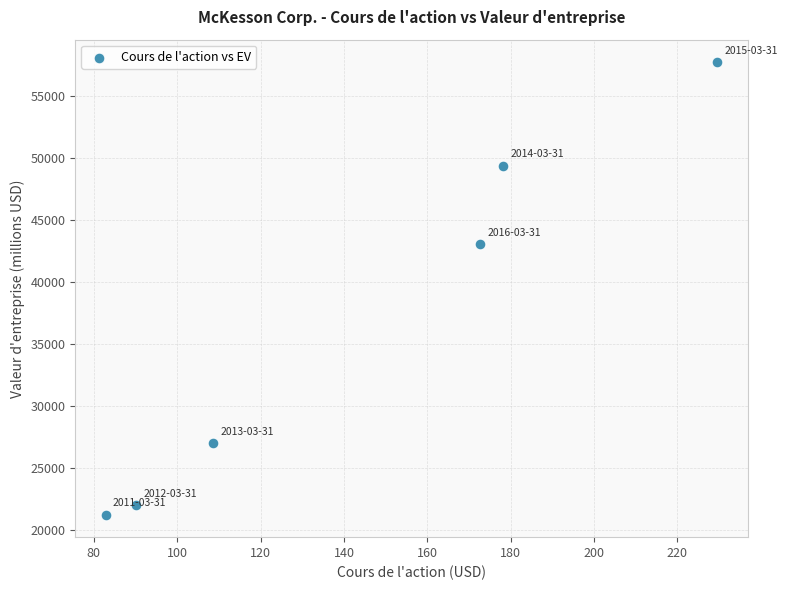

What Y value in the scatter plot is closest to 39509?

43051